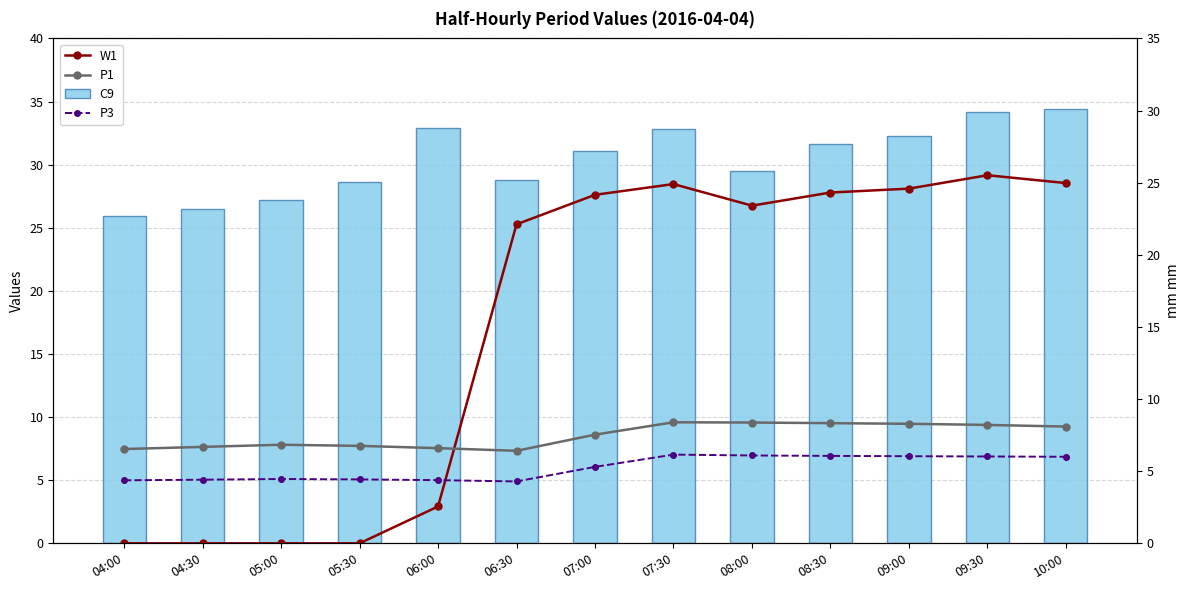

What is the sum of the P1 values at 10:00 and 06:00?

16.8